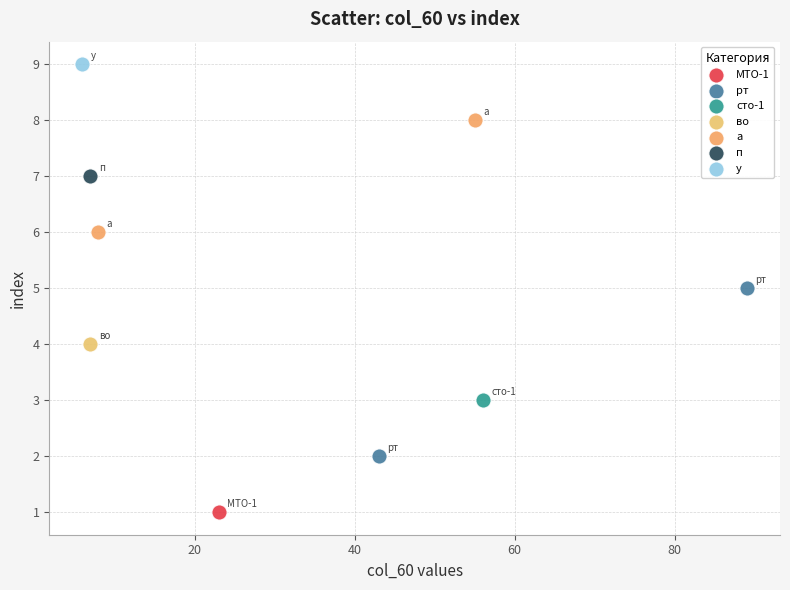

Which series reaches the minimum Y coordinate?

МТО-1